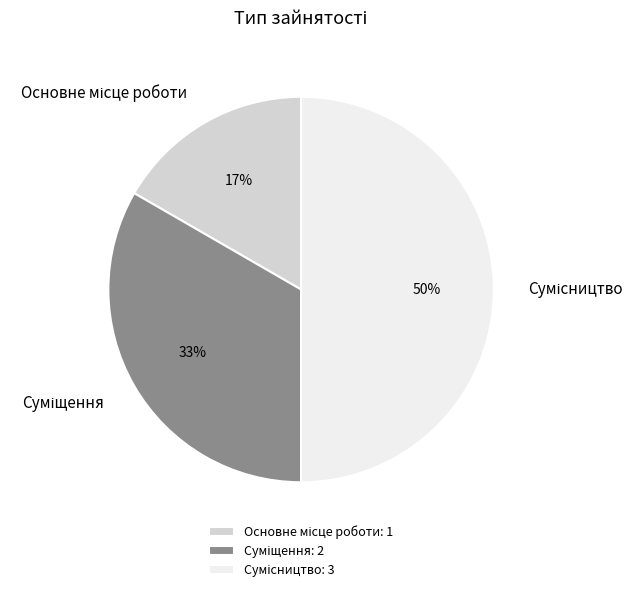

To the nearest percent, what is the difference between the largest and smallest slice percentages?

33%